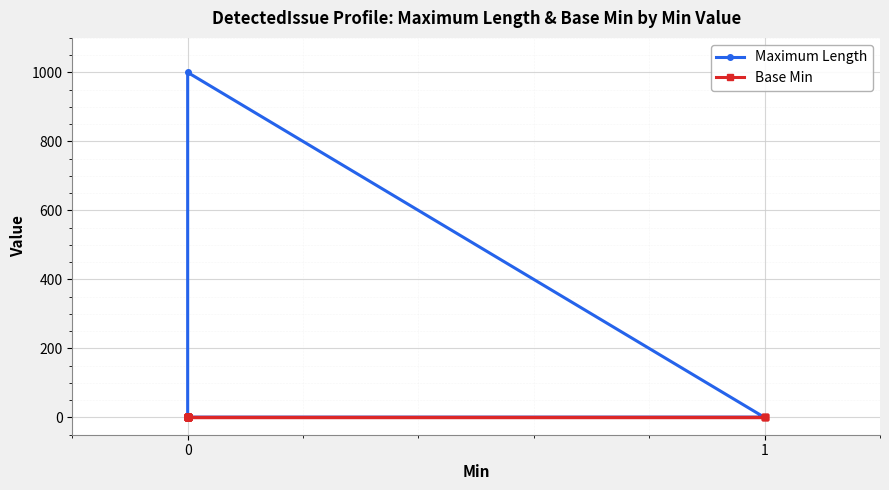

At how many categories does at least one series exceed 51?

1